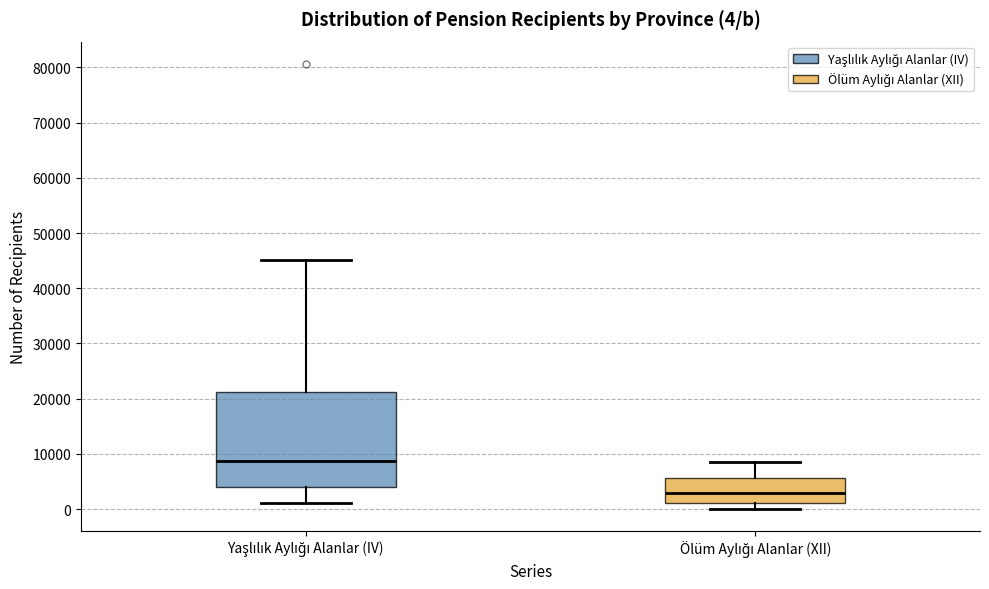

Which box's median line is the highest?

Yaşlılık Aylığı Alanlar (IV)